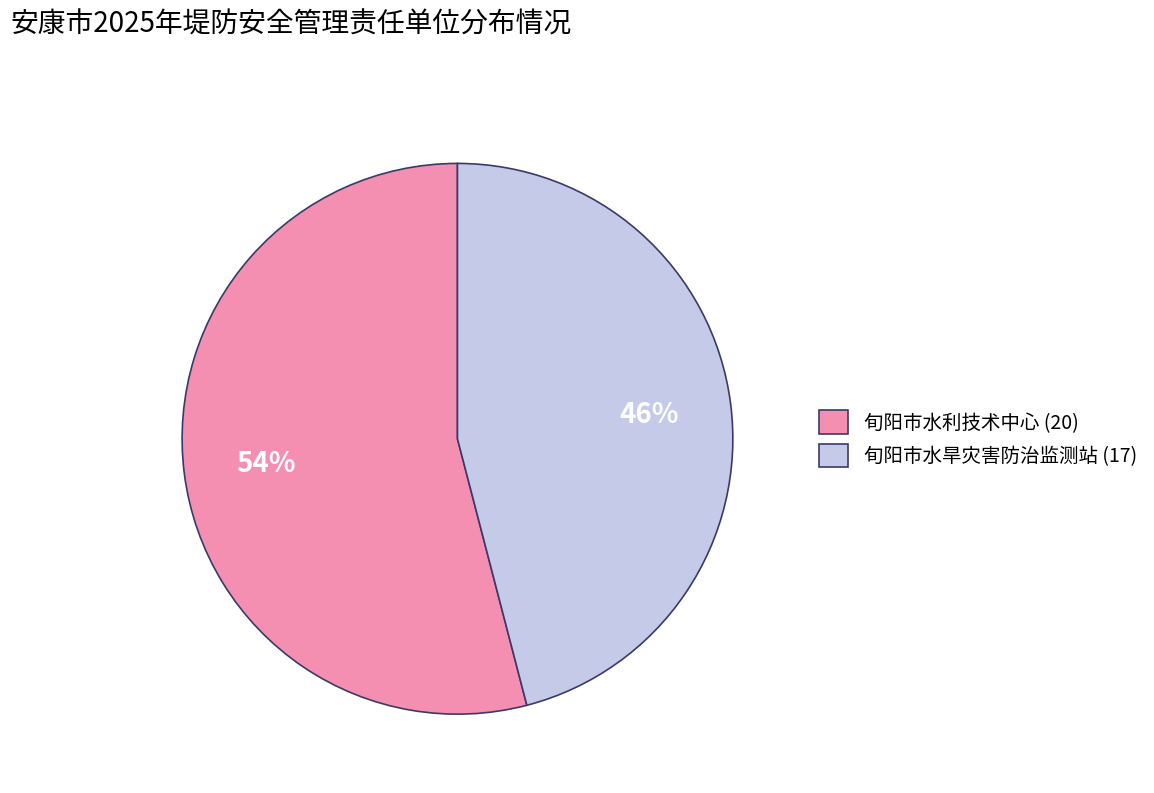

Is it true that 旬阳市水利技术中心 (20) is 41% of the pie?

False